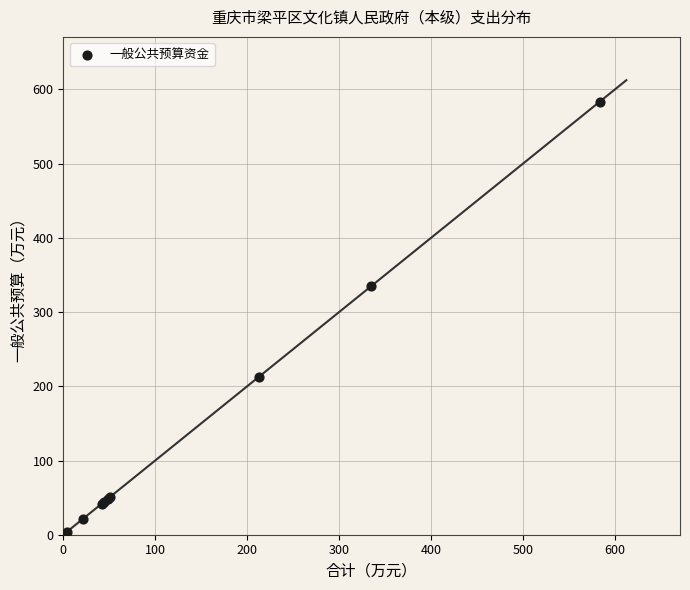

What Y value in the scatter plot is closest to 293?

334.5